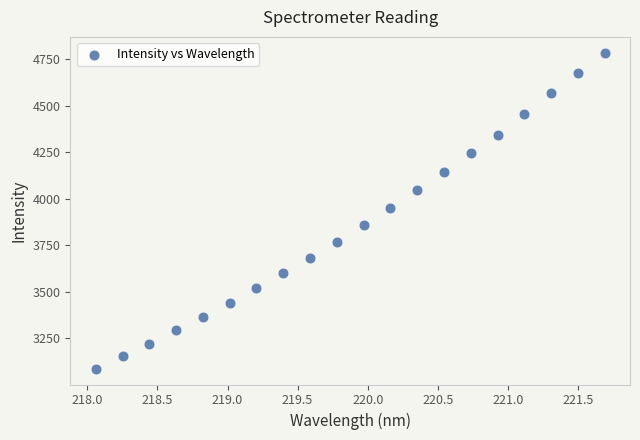

What is the range of X values (max minus min)?

3.6